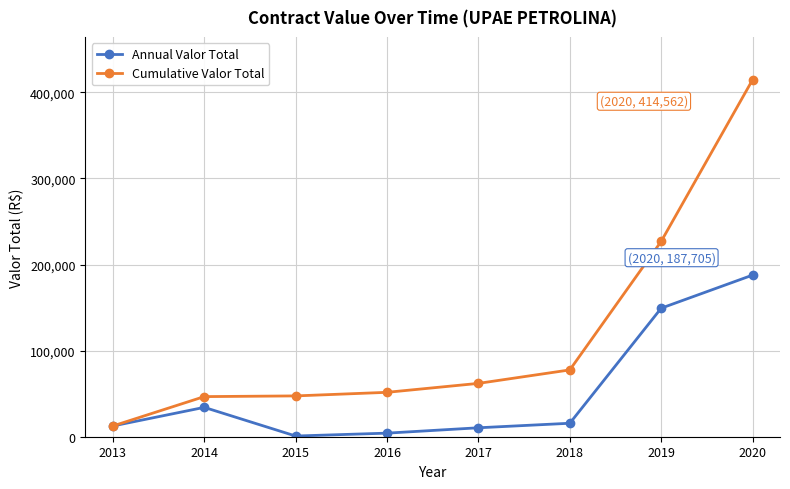

Does the chart have visible grid lines?

Yes